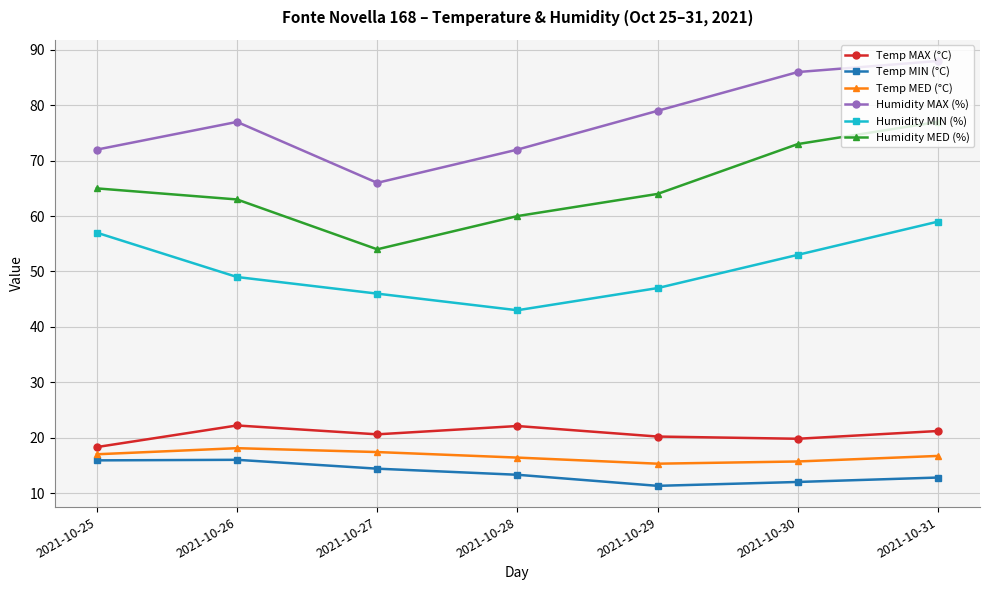

True or false: Temp MED (°C) has a value of 15.3 at 2021-10-29.

True